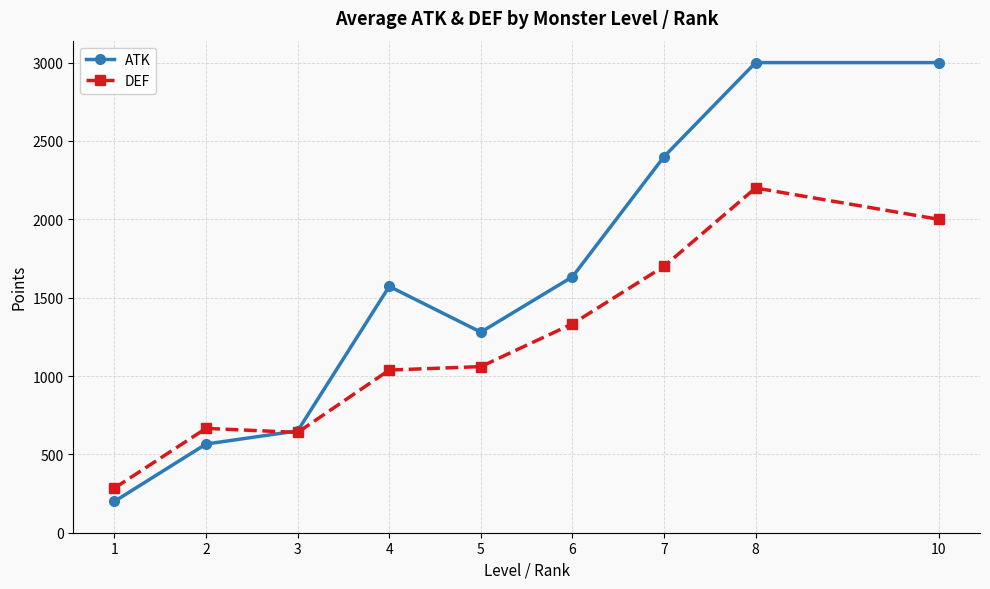

List the series in order of their peak value, lowest first.

DEF, ATK